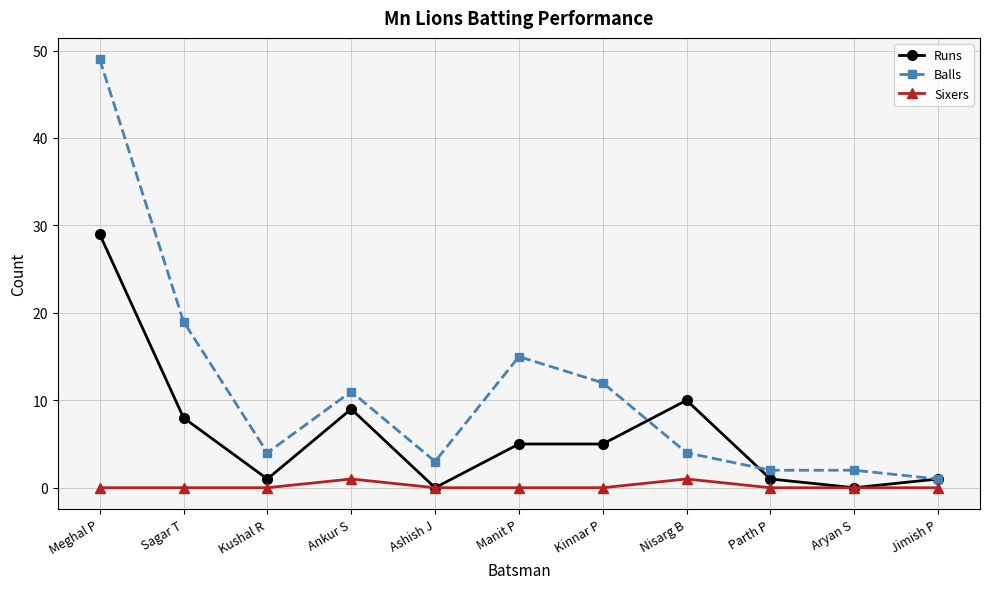

How many lines are shown in the chart?

3